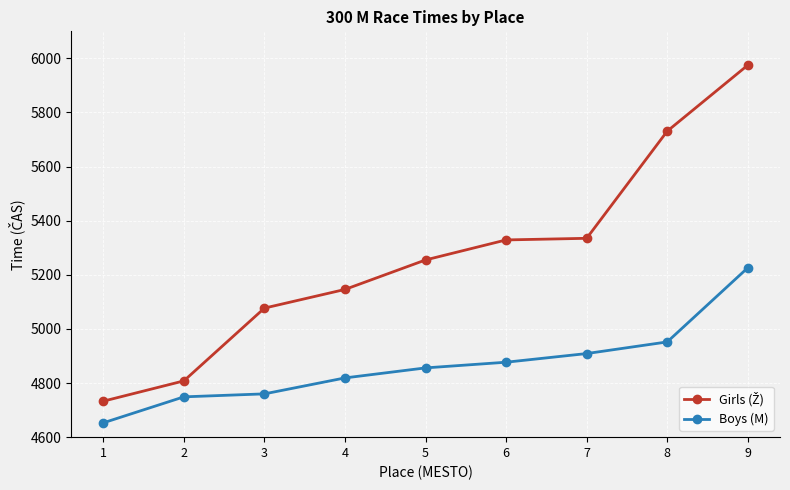

What is the lowest value of the Boys (M) series?

4653